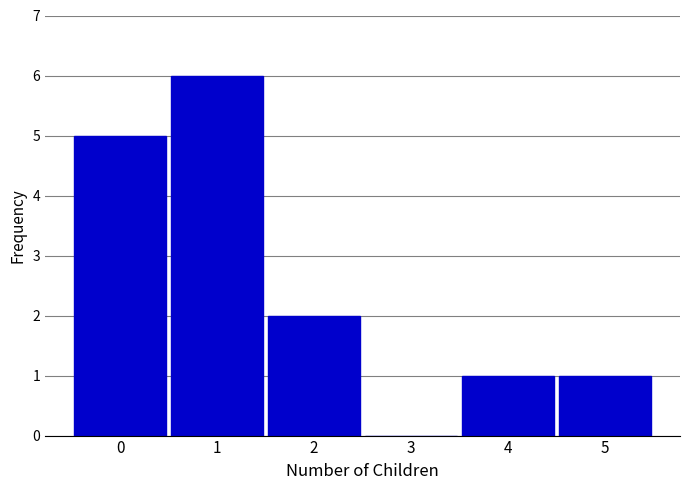

Reading left to right, what are all the values shown in this chart?

0=5	1=6	2=2	3=0	4=1	5=1